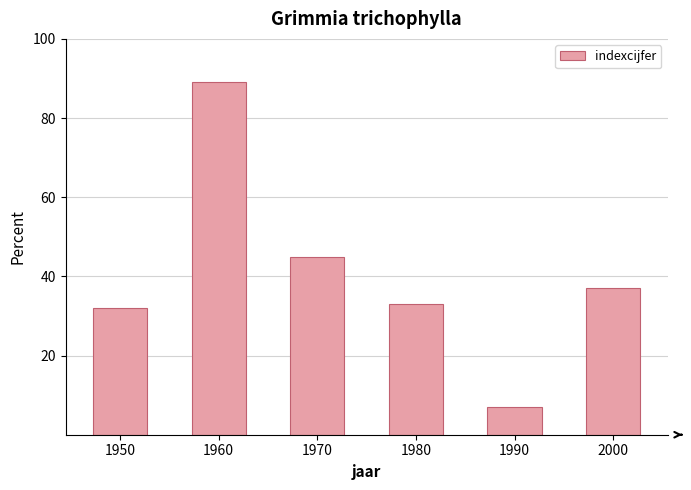

At which label is the value closest to 48?

1970